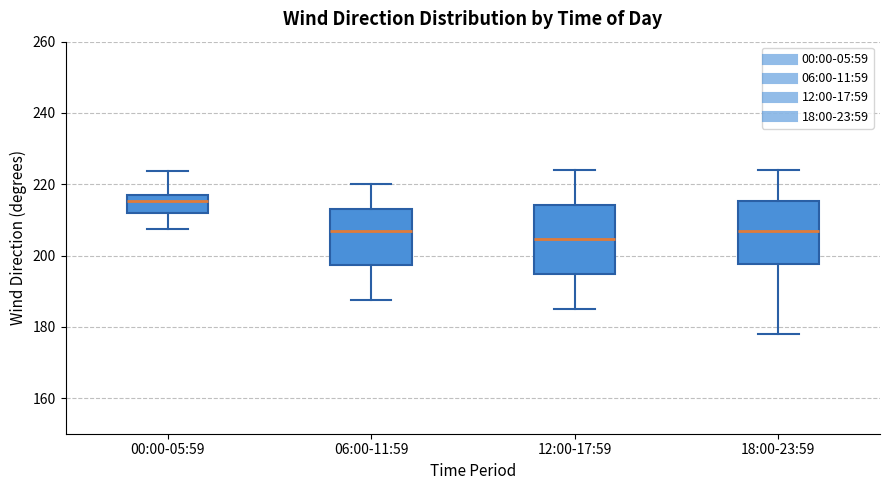

Reading left to right, transcribe this box plot: for each box, give where its median line is, the range the box spans, and where its two whiskers end, as read against the y-axis. The values are not printed on the chart, so give them approximately, as read against the axis.

00:00-05:59: median 216, box 212 to 218, whiskers 208 to 224
06:00-11:59: median 208, box 198 to 214, whiskers 188 to 220
12:00-17:59: median 204, box 194 to 214, whiskers 186 to 224
18:00-23:59: median 206, box 198 to 216, whiskers 178 to 224